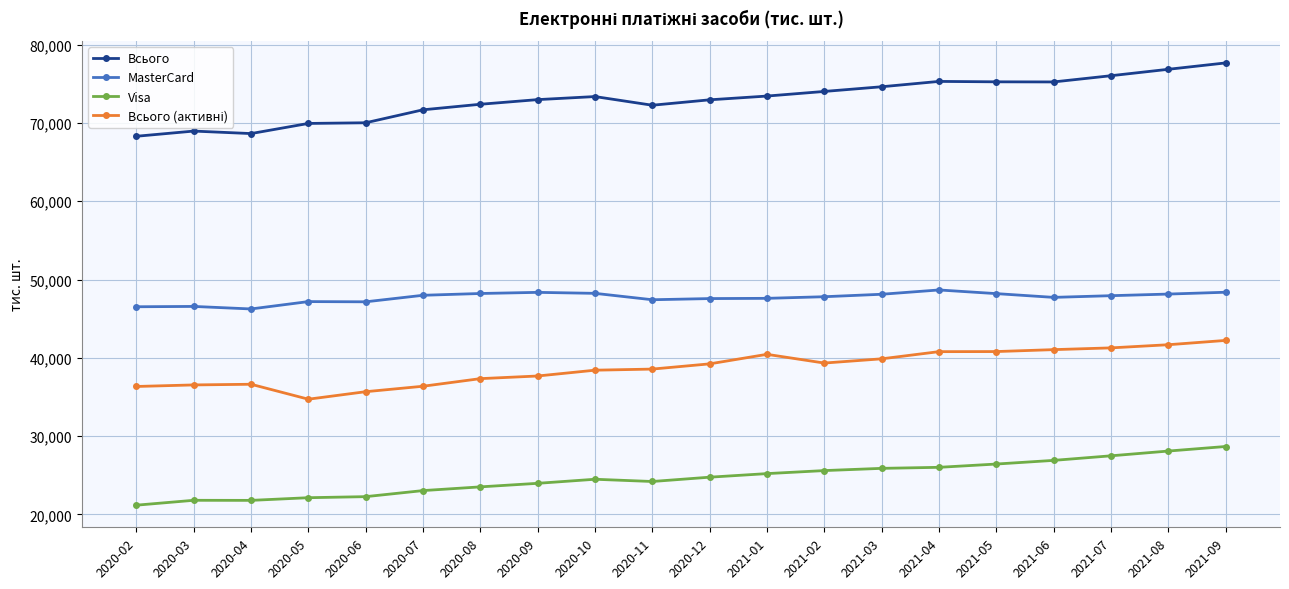

Which category has the lowest value in the Visa series?

2020-02